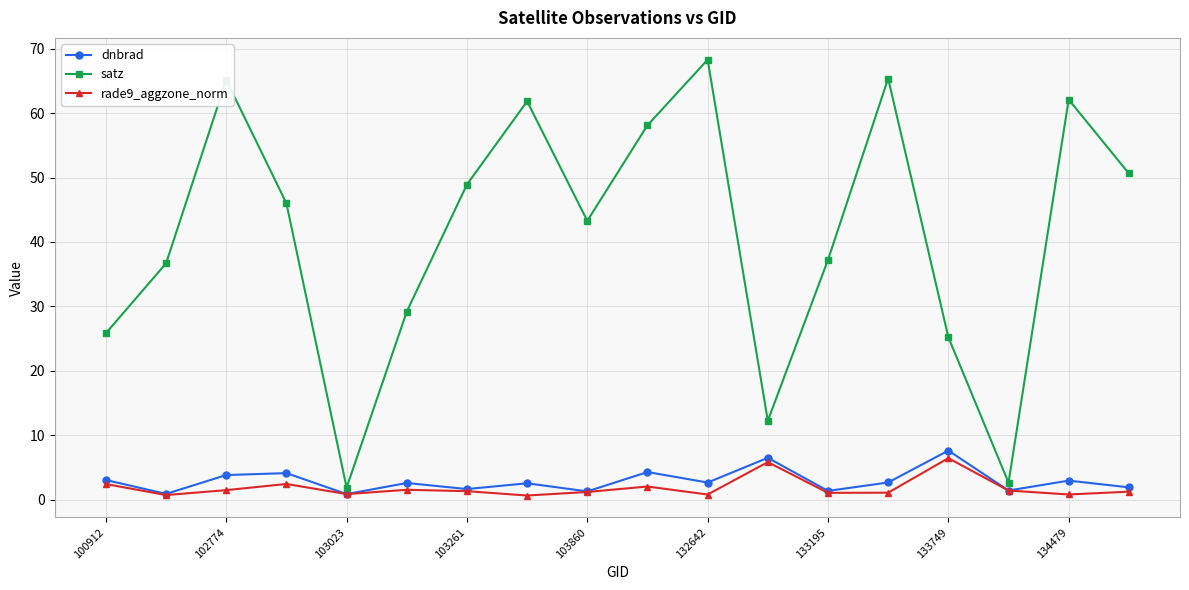

Which series has the largest range (max minus min)?

satz